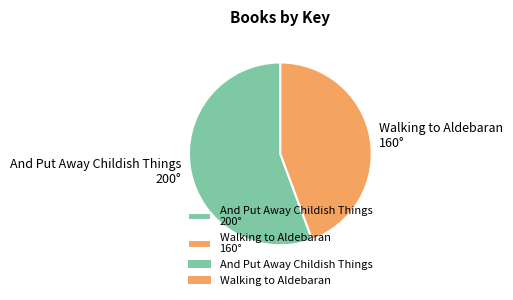

Which slice is the smallest?

Walking to Aldebaran